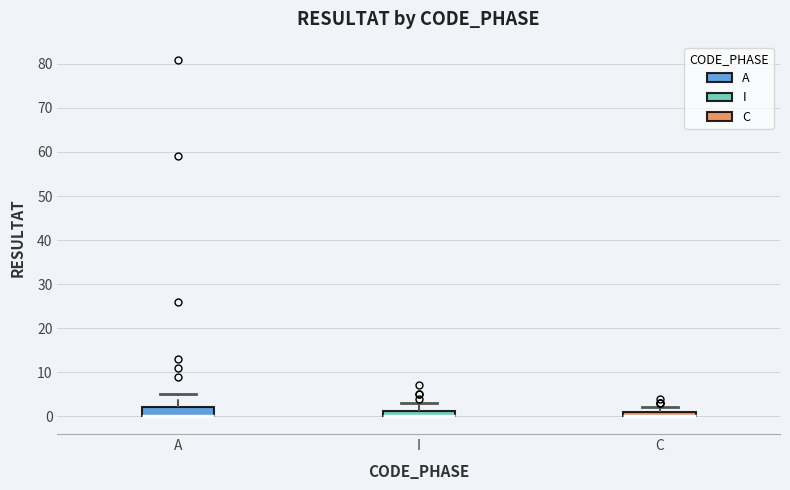

Where is the upper edge of the box for C on the y-axis? The values are not printed on the chart, so give them approximately, as read against the axis.

1